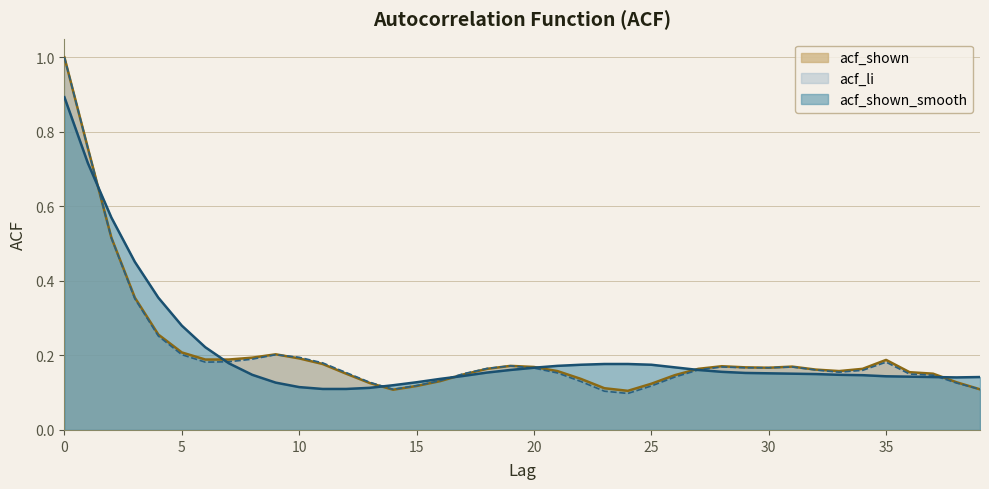

True or false: acf_shown_smooth has more than 0 interior local peaks.

False